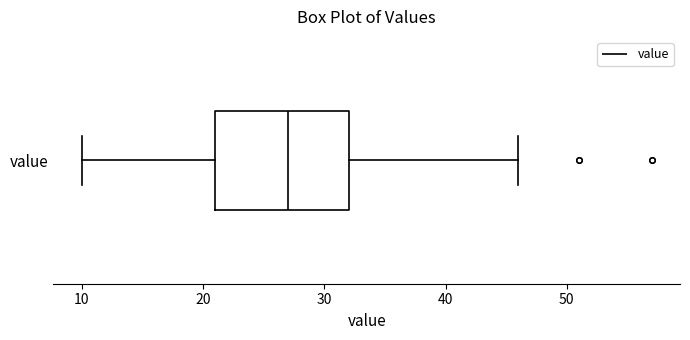

Where does the left whisker of the box for value end on the x-axis? The values are not printed on the chart, so give them approximately, as read against the axis.

10